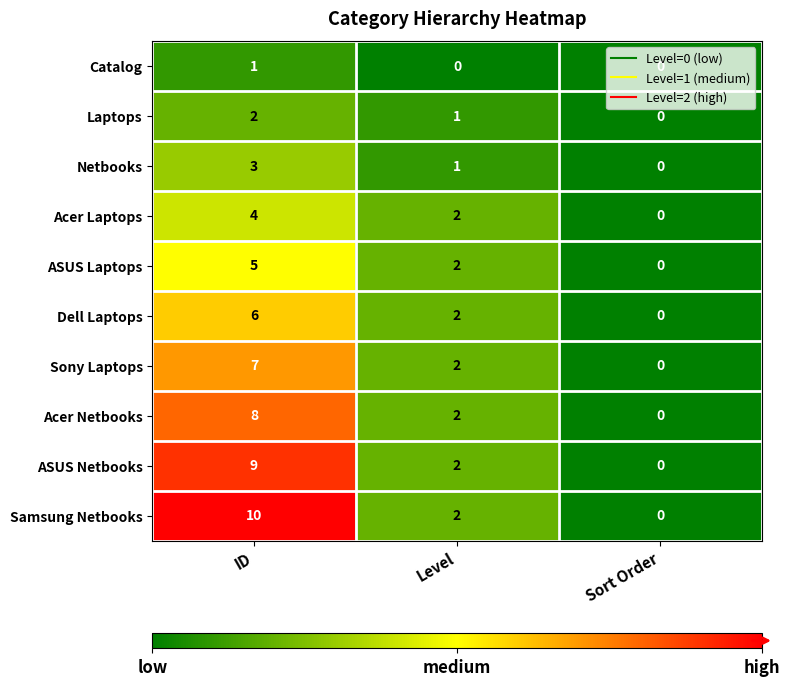

Which series has the largest range (max minus min)?

Samsung Netbooks